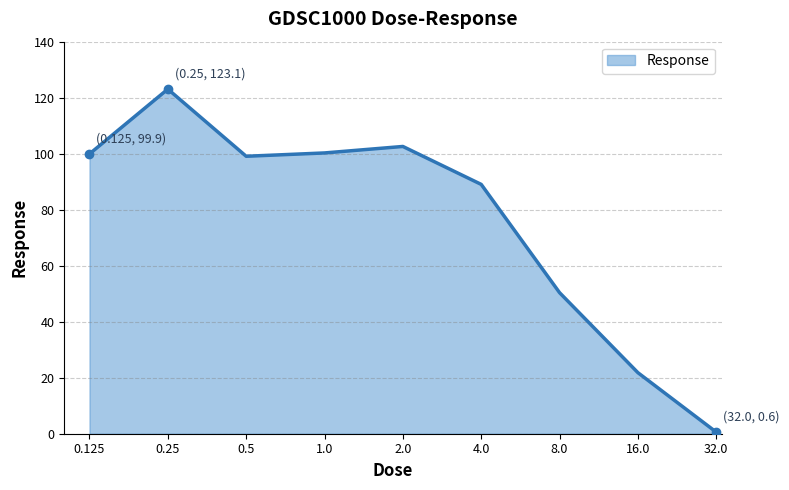

What is the maximum value shown in the chart?

123.1